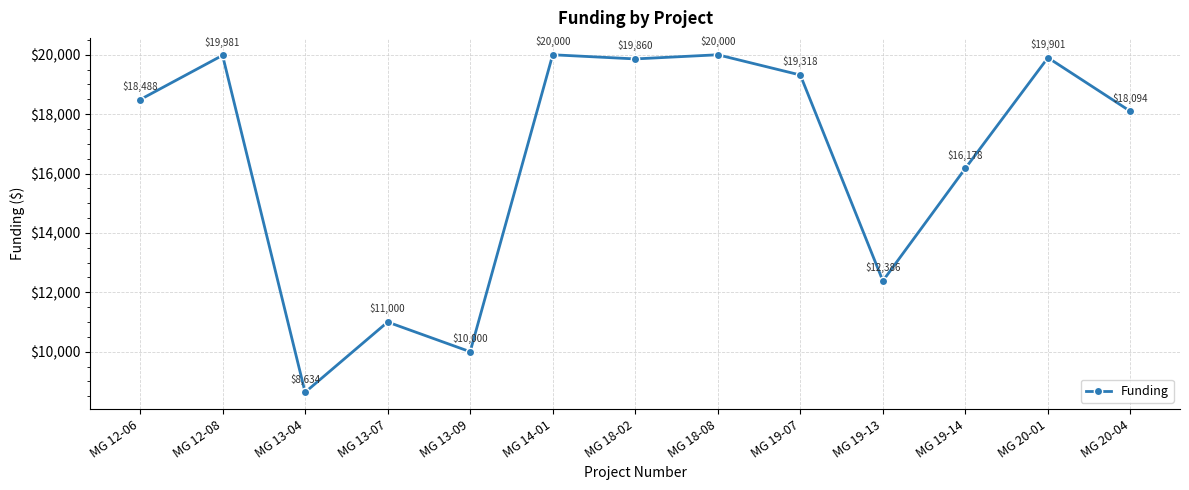

What is the maximum value shown in the chart?

20000